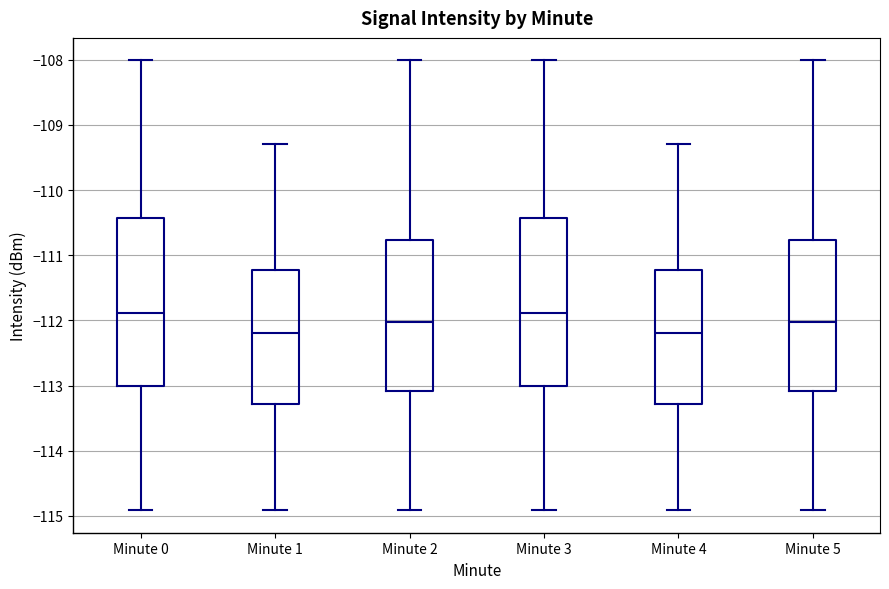

Reading left to right, transcribe this box plot: for each box, give where its median line is, the range the box spans, and where its two whiskers end, as read against the y-axis. The values are not printed on the chart, so give them approximately, as read against the axis.

Minute 0: median -111.9, box -113.0 to -110.4, whiskers -114.9 to -108.0
Minute 1: median -112.2, box -113.3 to -111.2, whiskers -114.9 to -109.3
Minute 2: median -112.0, box -113.1 to -110.8, whiskers -114.9 to -108.0
Minute 3: median -111.9, box -113.0 to -110.4, whiskers -114.9 to -108.0
Minute 4: median -112.2, box -113.3 to -111.2, whiskers -114.9 to -109.3
Minute 5: median -112.0, box -113.1 to -110.8, whiskers -114.9 to -108.0